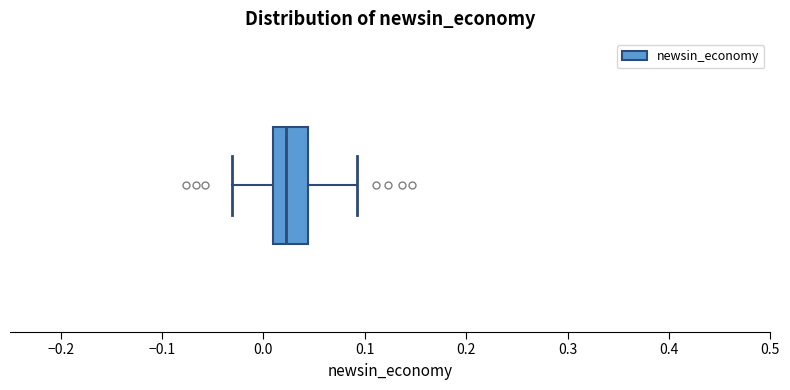

Read this box plot against the x-axis: the position of the median line, the range covered by the box, and the ends of both whiskers. The values are not printed on the chart, so give them approximately, as read against the axis.

median 0.02, box 0.01 to 0.04, whiskers -0.03 to 0.09